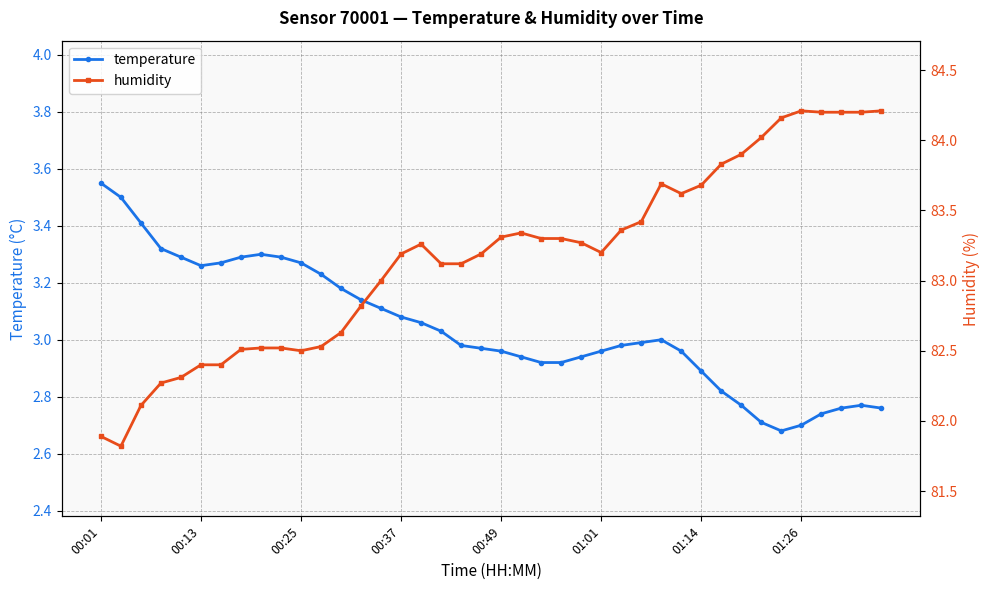

True or false: temperature and humidity cross at least once.

False